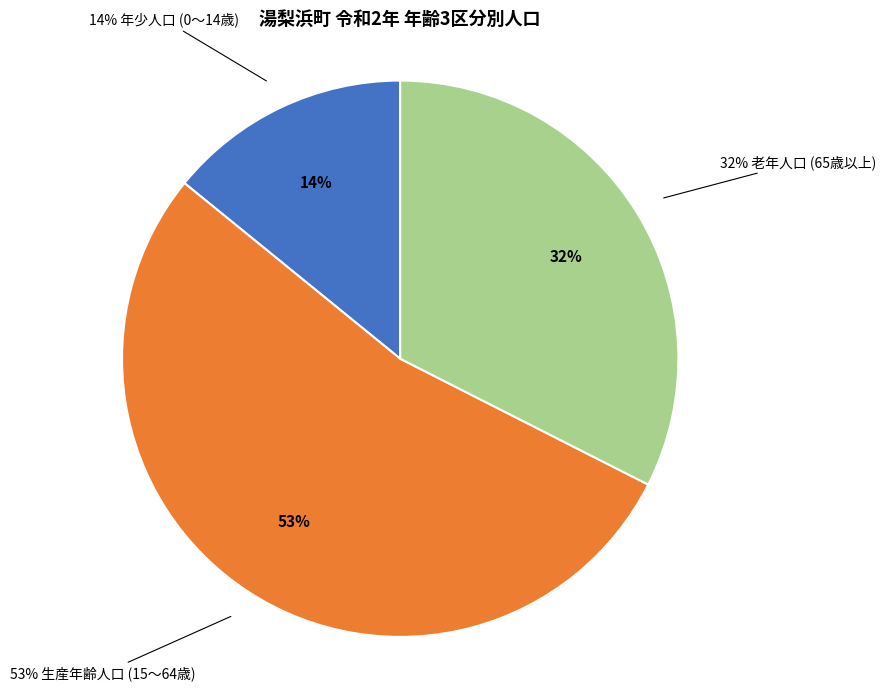

To the nearest percent, what is the combined percentage of 年少人口(0～14歳) and 生産年齢人口(15～64歳)?

68%